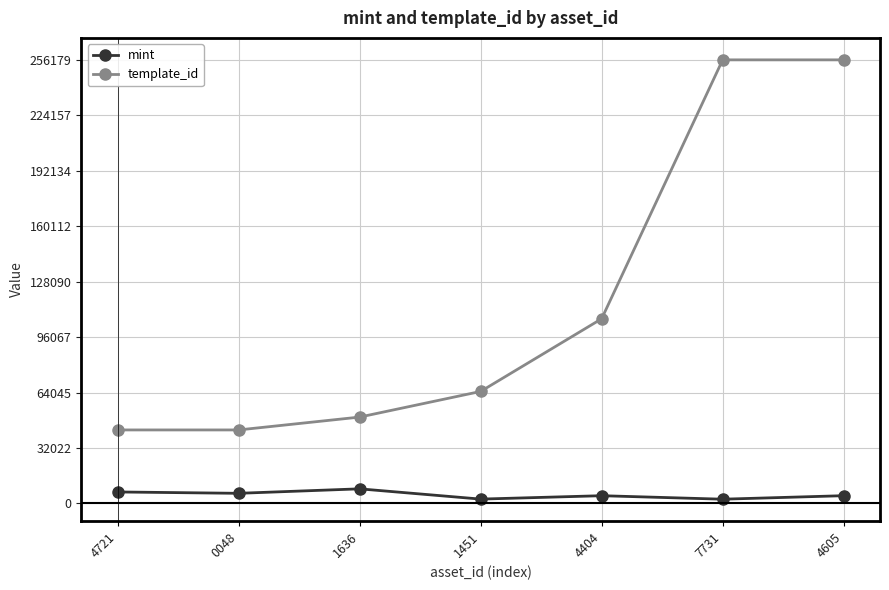

The value of template_id at 1451 is 64660. True or false?

True